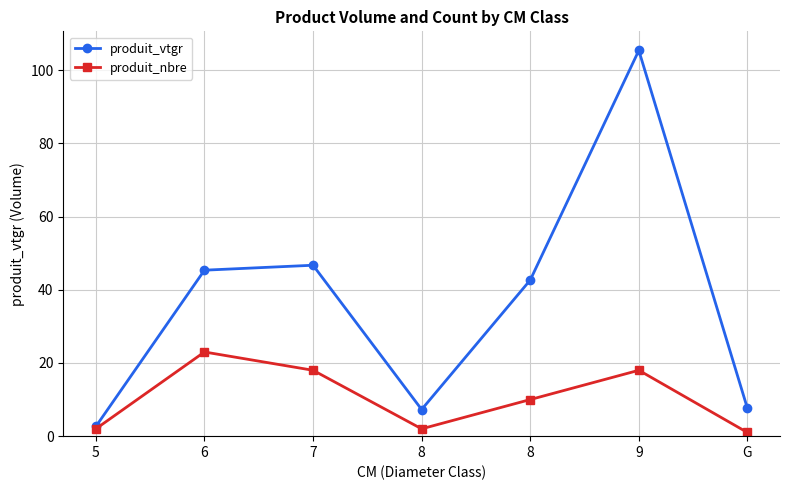

What are all the series names shown in the legend?

produit_vtgr, produit_nbre